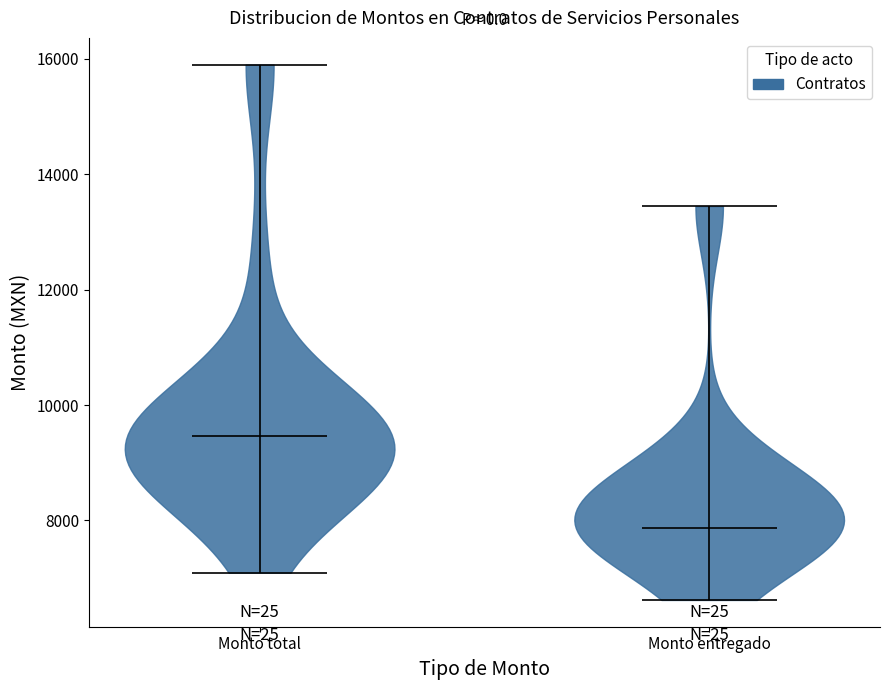

Reading left to right, read every violin against the y-axis: where its median line is, and the lowest and highest points it reaches. The values are not printed on the chart, so give them approximately, as read against the axis.

Monto total: median line 9400, lowest point 7000, highest point 16000
Monto entregado: median line 7800, lowest point 6600, highest point 13400